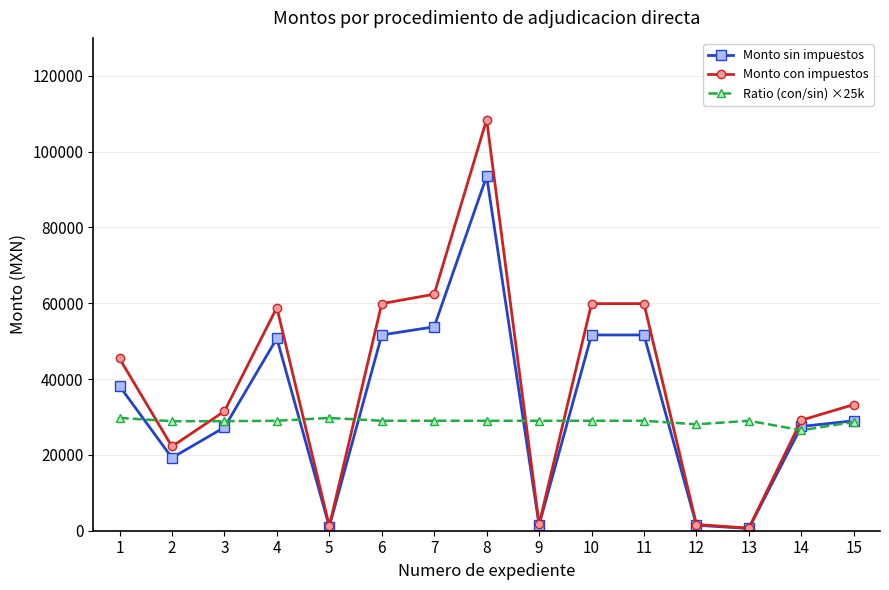

The value of Ratio (con/sin) ×25k at 9 is 29000.0. True or false?

True